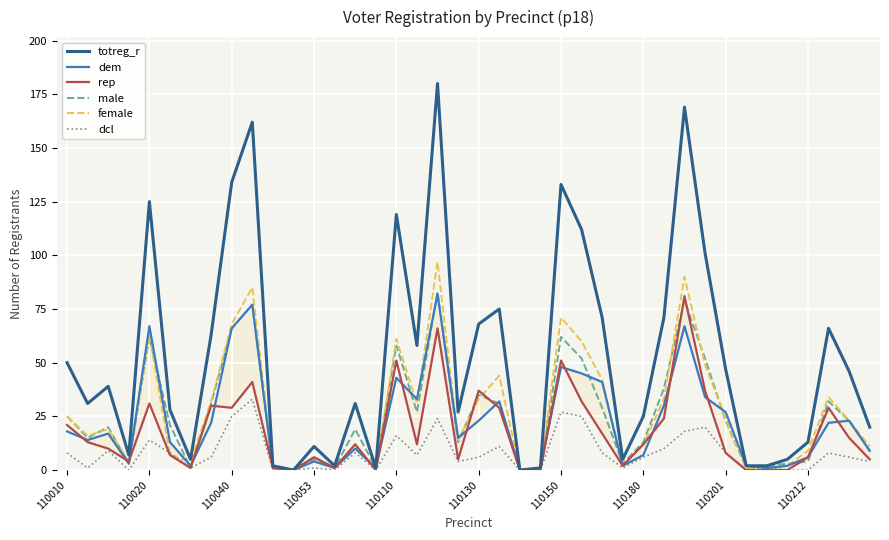

What is the sum of the dcl values at 110110 and 110053?

17